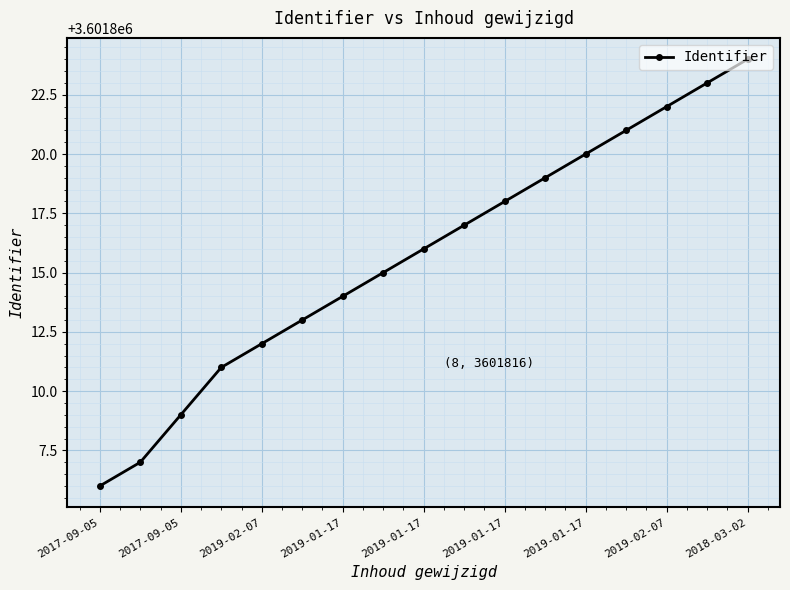

Reading left to right, list all the values displayed in this chart.

3601806	3601807	3601809	3601811	3601812	3601813	3601814	3601815	3601816	3601817	3601818	3601819	3601820	3601821	3601822	3601823	3601824